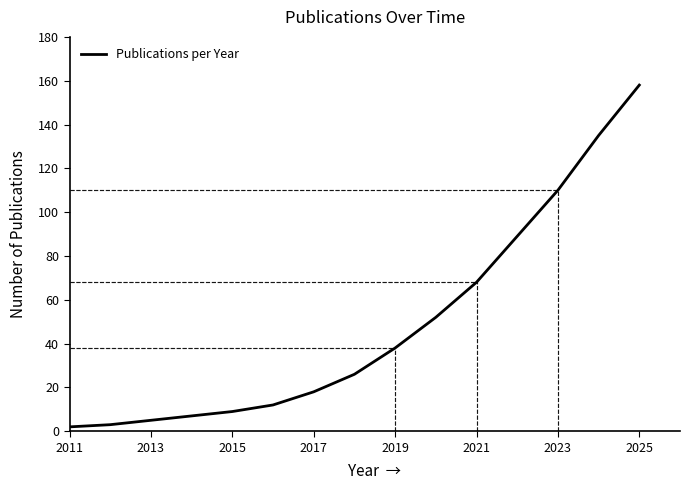

The Publications per Year series shows 5 at 2013. True or false?

True